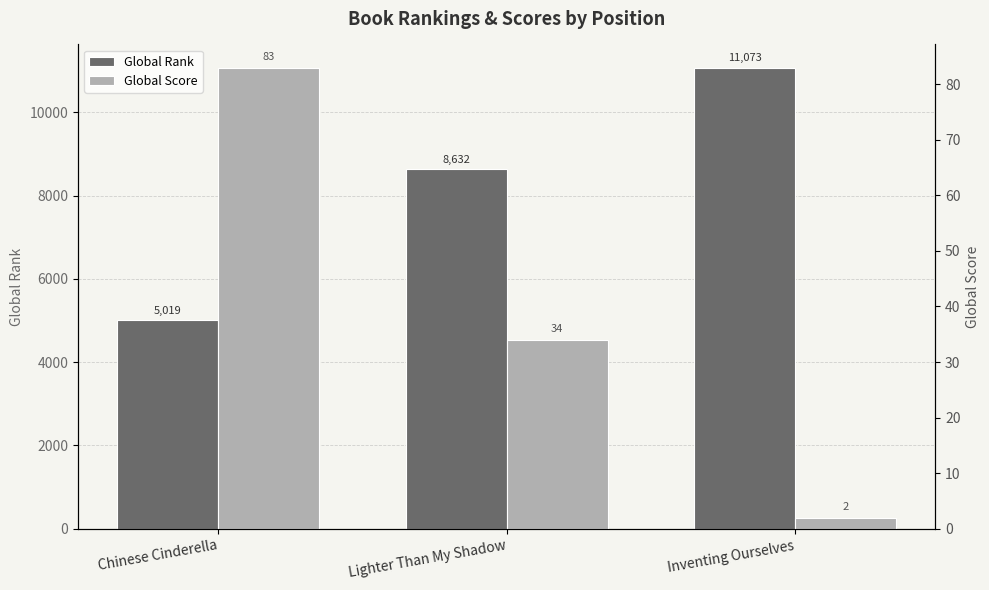

List the labels in order of Global Score value, largest first.

Chinese Cinderella, Lighter Than My Shadow, Inventing Ourselves